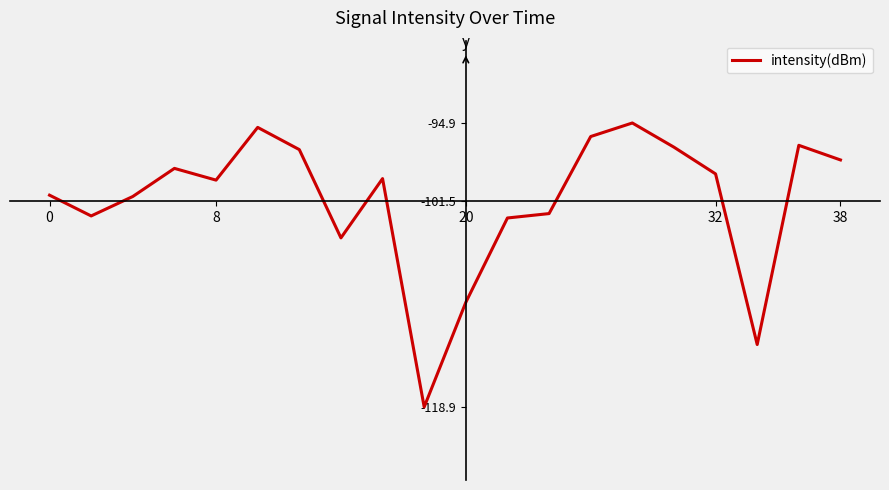

What is the difference between the maximum and minimum values?

23.9